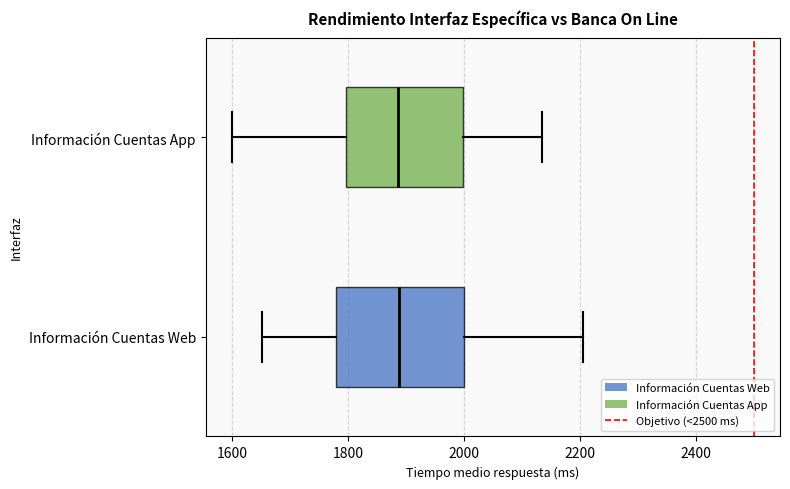

Reading bottom to top, read every box against the x-axis: the position of its median line, the range the box covers, and the ends of its whiskers. The values are not printed on the chart, so give them approximately, as read against the axis.

Información Cuentas Web: median 1880, box 1780 to 2000, whiskers 1660 to 2200
Información Cuentas App: median 1880, box 1800 to 2000, whiskers 1600 to 2140